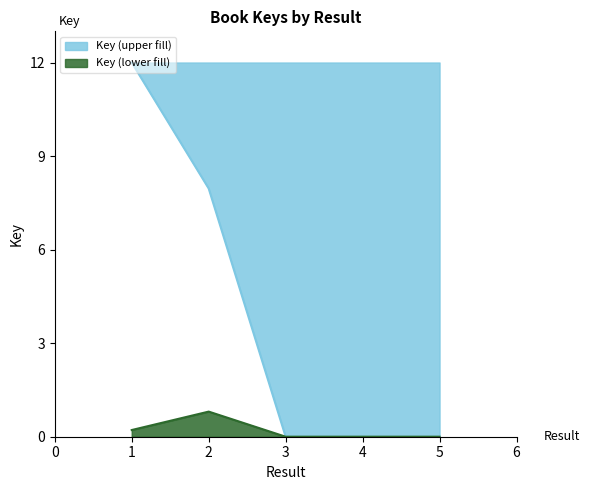

Which category has the lowest value across all series?

5